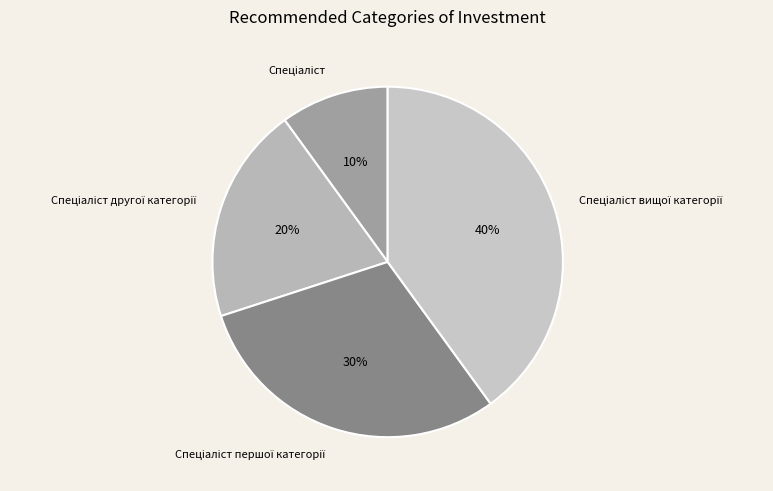

To the nearest percent, what is the average slice percentage?

25%